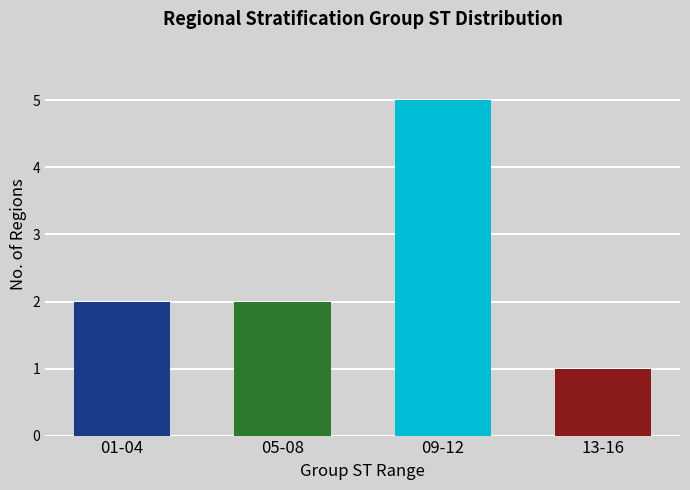

Reading left to right, transcribe all the data shown in this chart.

2	2	5	1